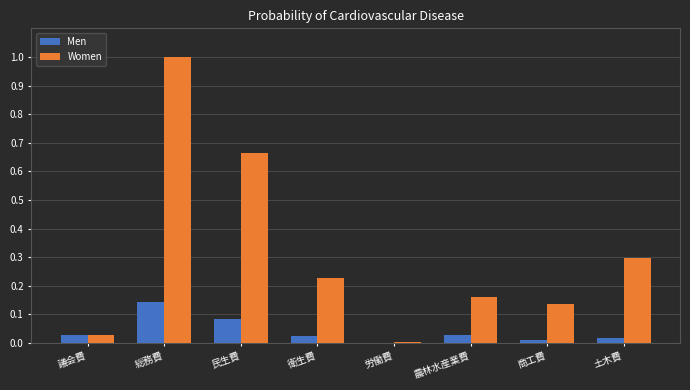

Does the chart contain stacked bars?

No